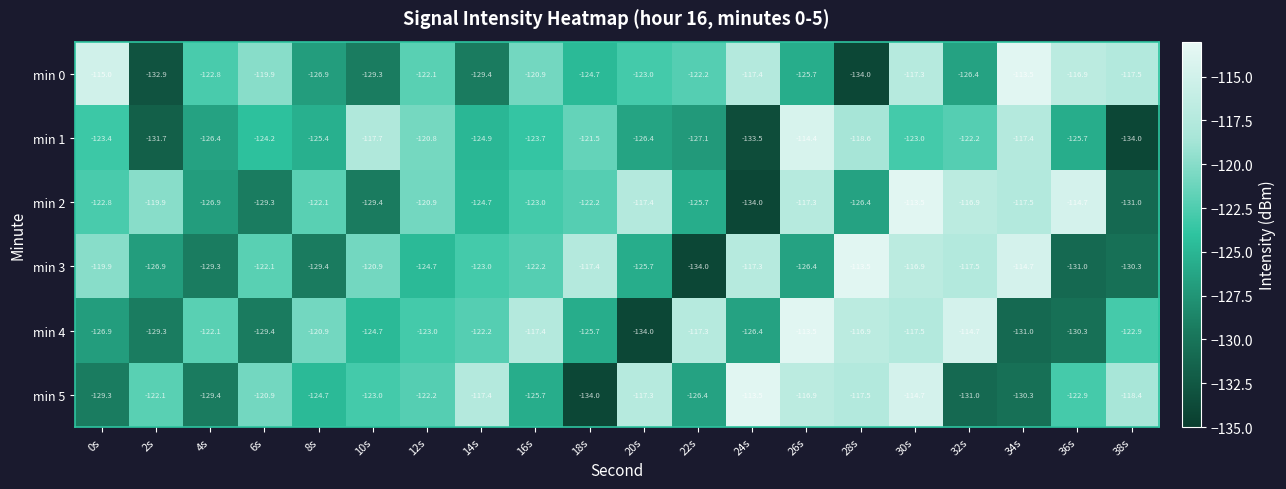

How many series are shown in this chart?

6